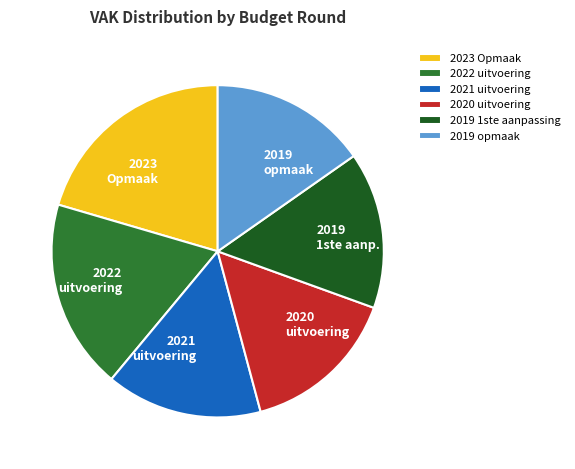

True or false: 2020 uitvoering accounts for 10% of the total.

False